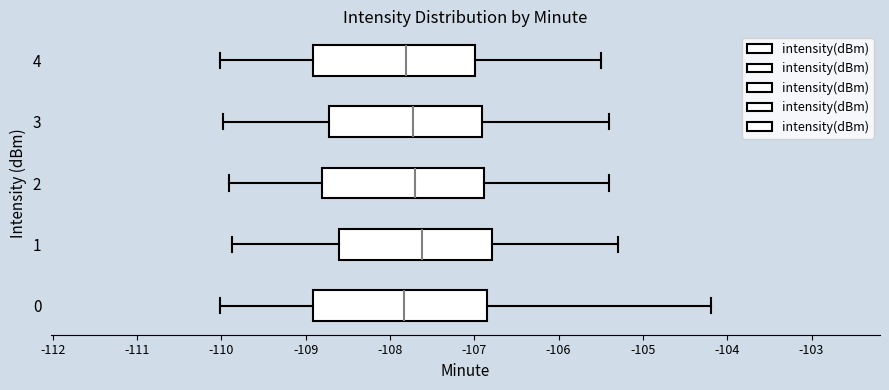

Comparing the boxes themselves (not the whiskers), which one is the widest?

0